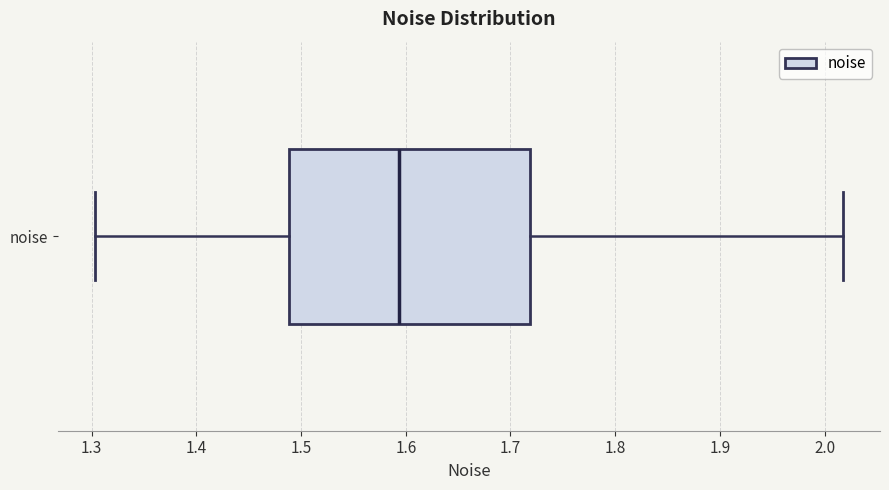

Transcribe this box plot: give where the median line is, the range the box spans, and where the two whiskers end, as read against the x-axis. The values are not printed on the chart, so give them approximately, as read against the axis.

median 1.59, box 1.49 to 1.72, whiskers 1.30 to 2.02